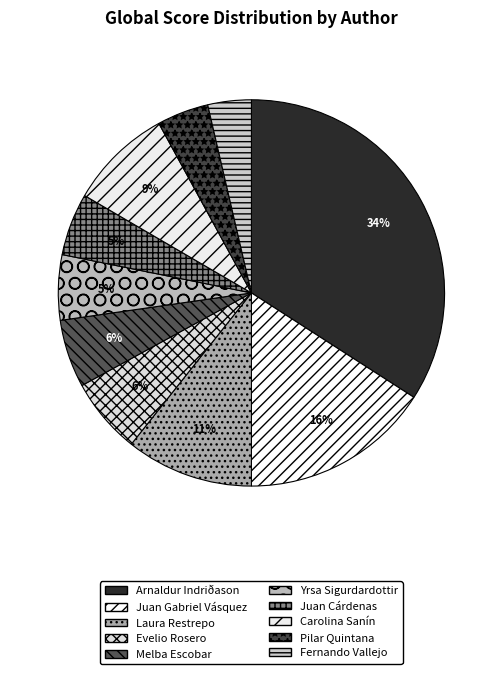

Is there a majority slice in this chart?

No